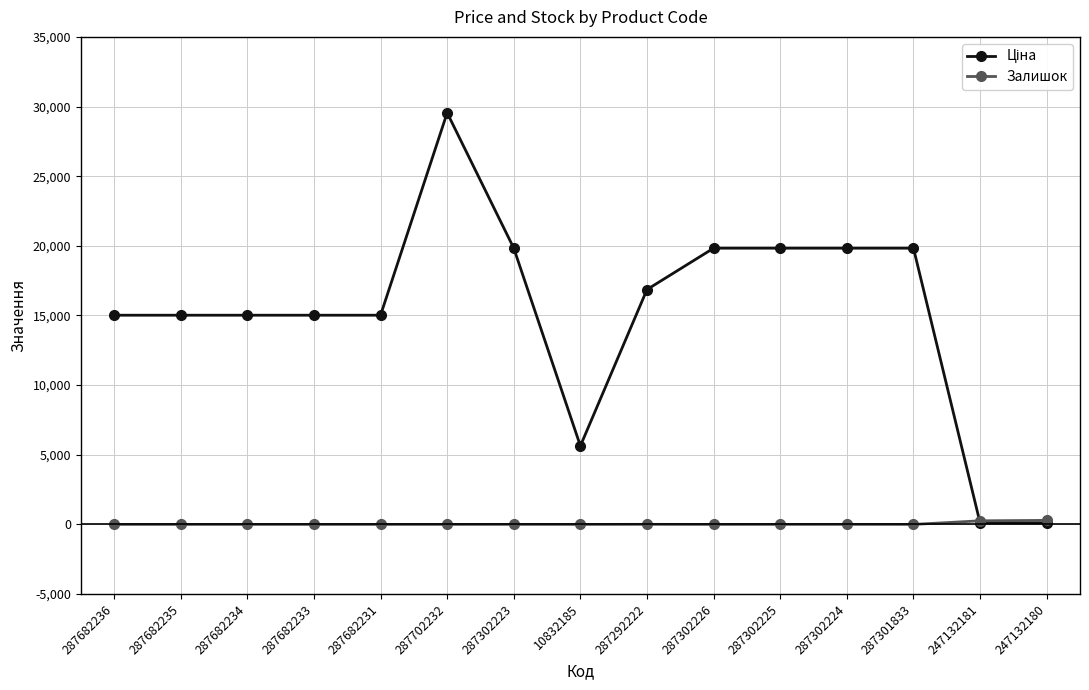

Is it true that Залишок equals 0.0 at 287682233?

True